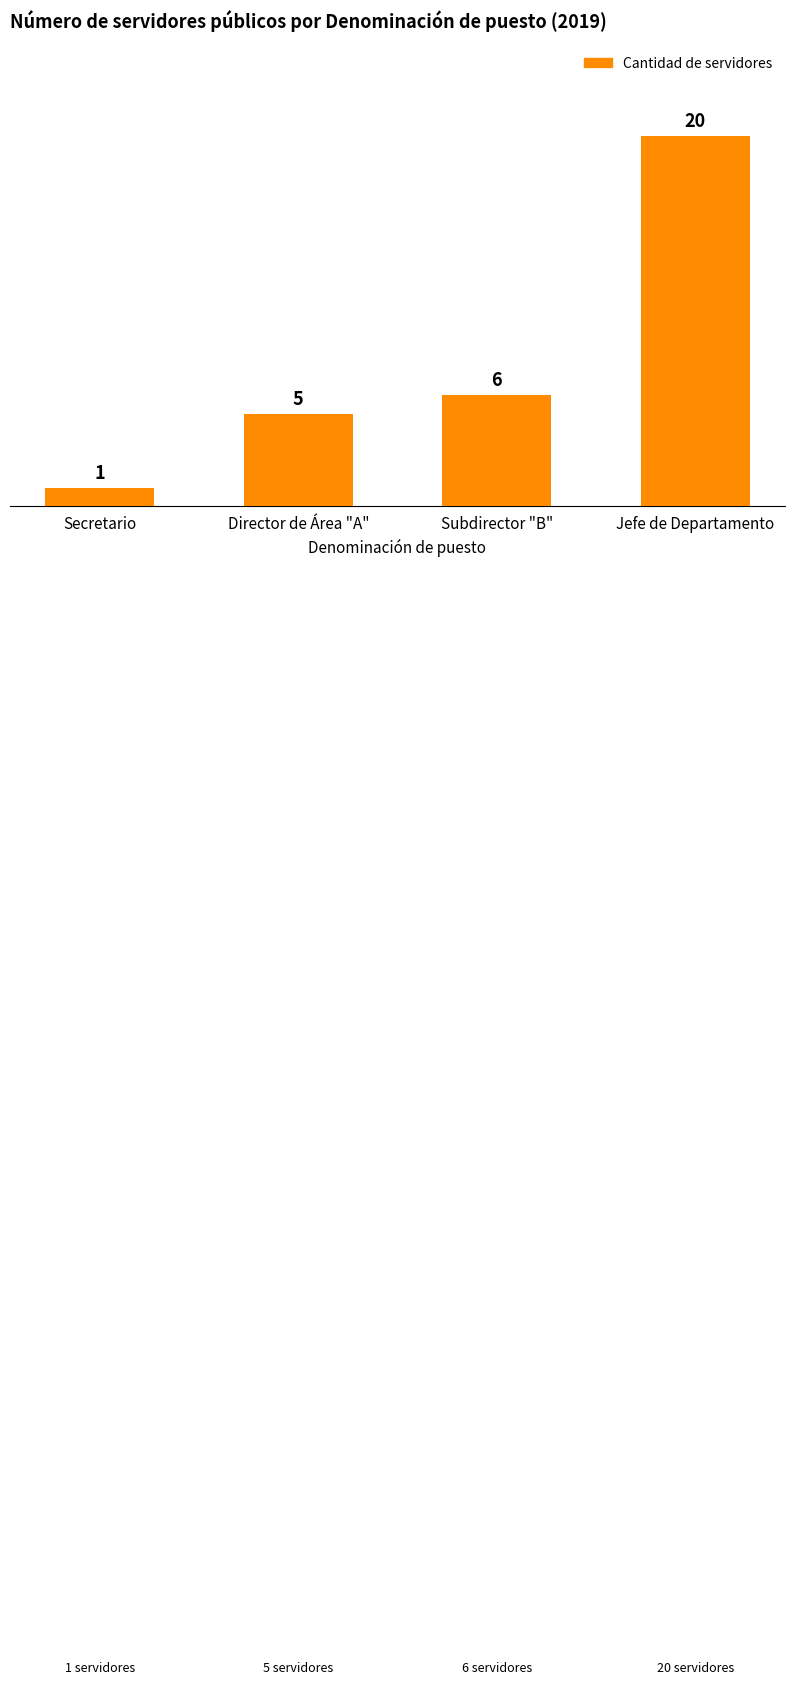

What is the sum of the values at Director de Área "A" and Subdirector "B"?

11